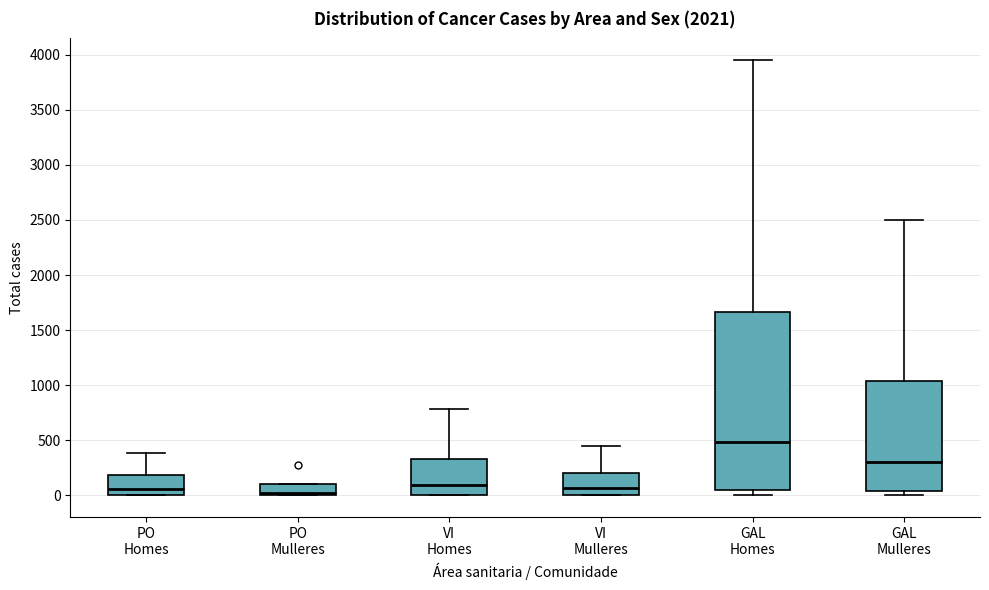

Where does the median line of the box for PO Mulleres sit on the y-axis? The values are not printed on the chart, so give them approximately, as read against the axis.

50